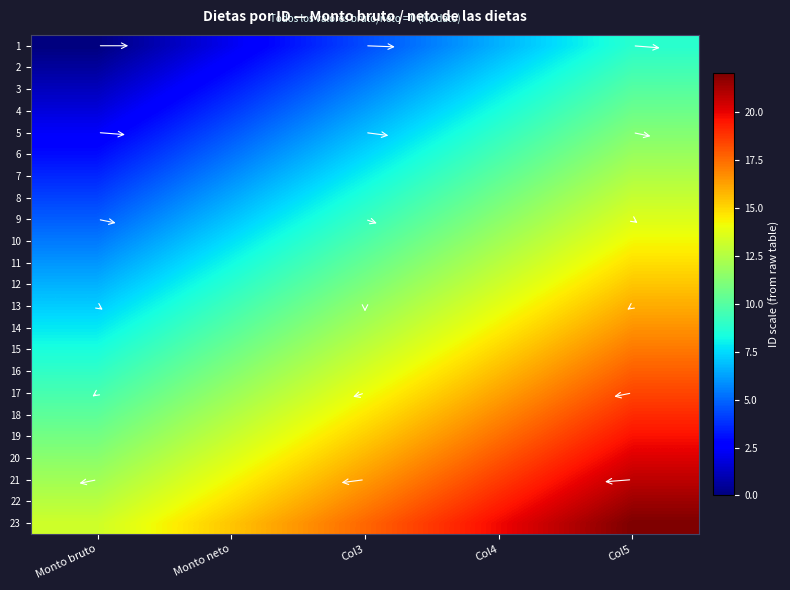

At how many categories does at least one series exceed 11?

5